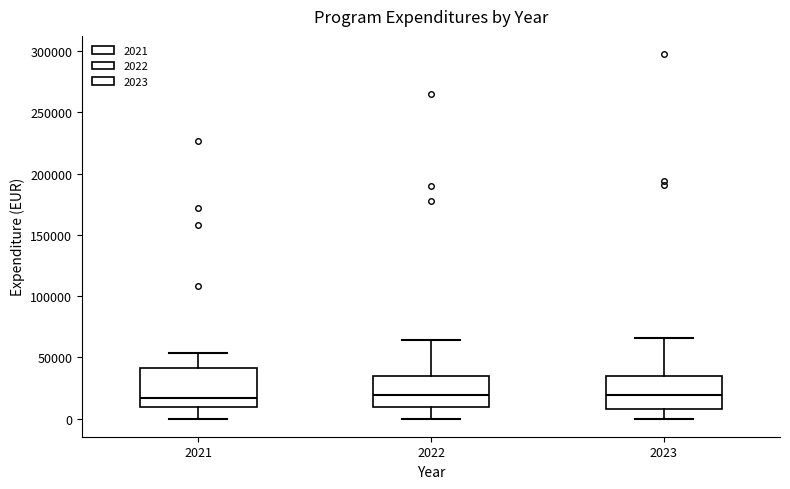

Where does the lower whisker of the box at x = 2022 end on the y-axis? The values are not printed on the chart, so give them approximately, as read against the axis.

0